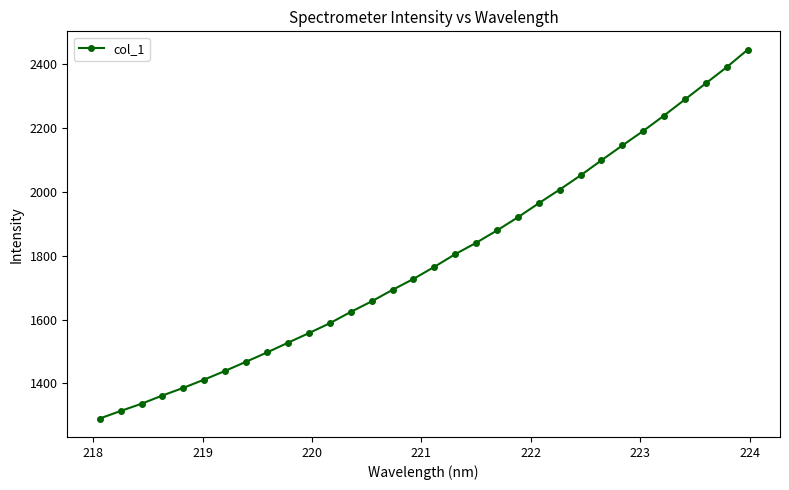

What is the average value?

1789.0